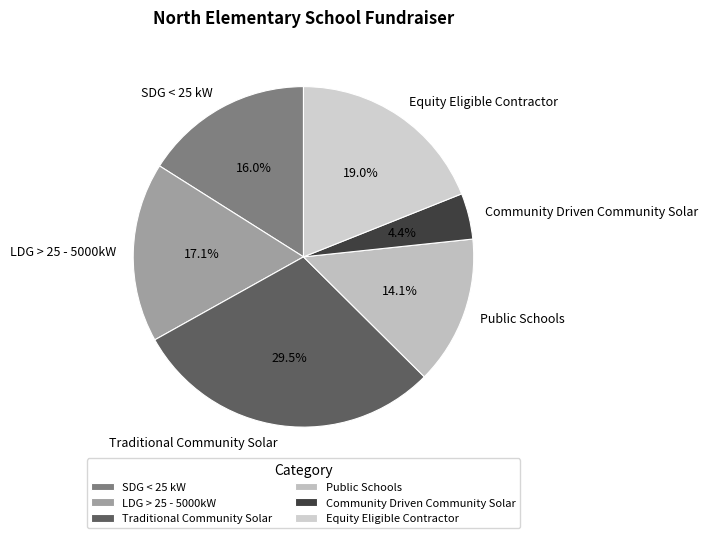

How many segments does this pie chart have?

6